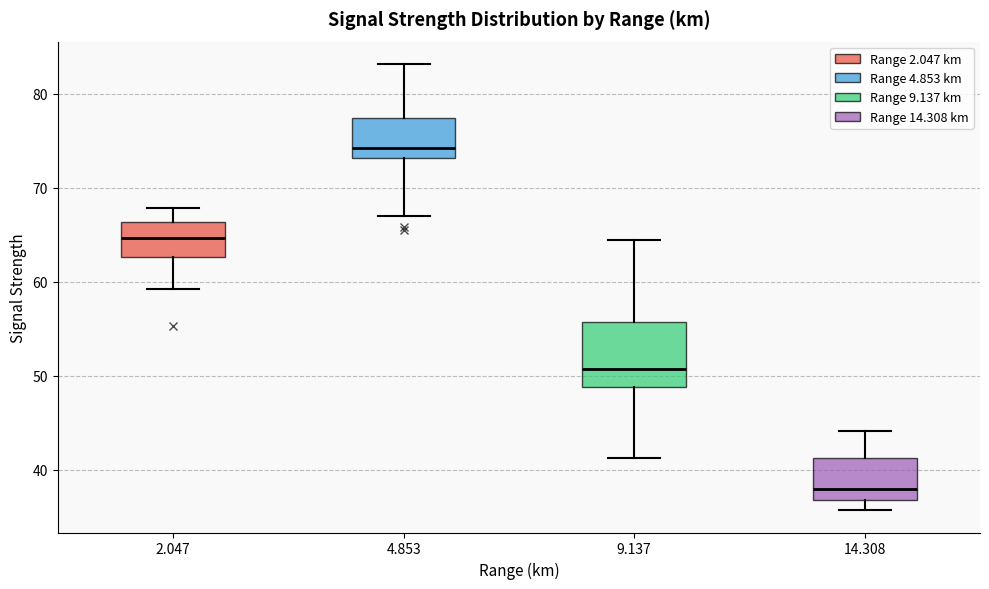

Reading left to right, transcribe this box plot: for each box, give where its median line is, the range the box spans, and where its two whiskers end, as read against the y-axis. The values are not printed on the chart, so give them approximately, as read against the axis.

2.047: median 65, box 63 to 66, whiskers 59 to 68
4.853: median 74, box 73 to 77, whiskers 67 to 83
9.137: median 51, box 49 to 56, whiskers 41 to 65
14.308: median 38, box 37 to 41, whiskers 36 to 44